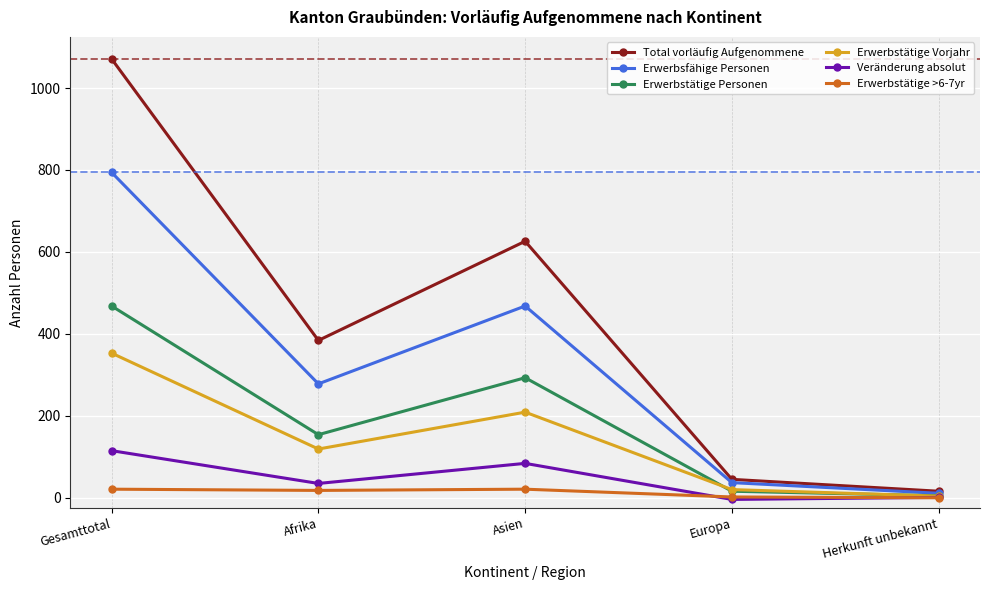

At which category does the chart reach its peak across all series?

Gesamttotal